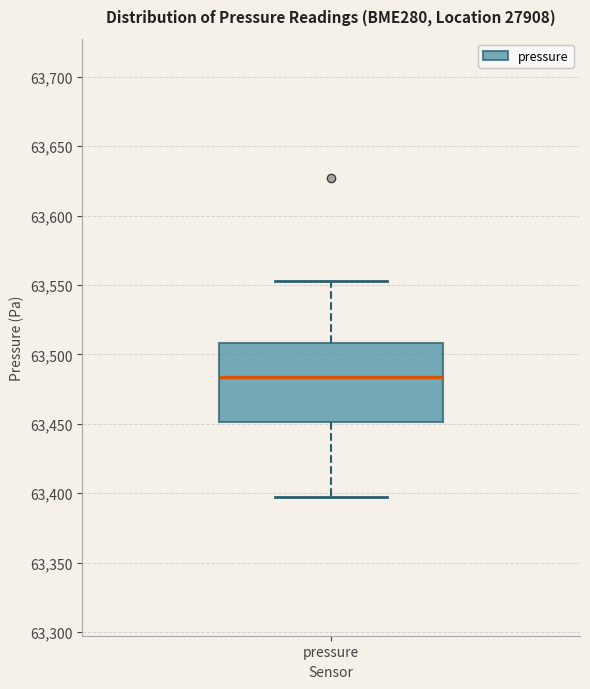

Read this box plot against the y-axis: the position of the median line, the range covered by the box, and the ends of both whiskers. The values are not printed on the chart, so give them approximately, as read against the axis.

median 63485, box 63450 to 63510, whiskers 63395 to 63555